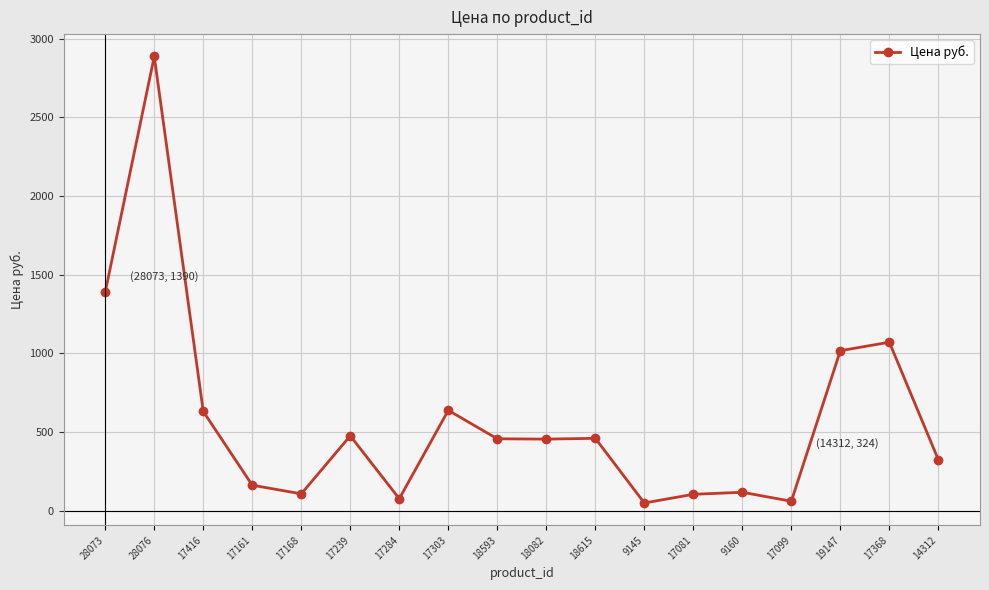

What is the smallest value displayed?

49